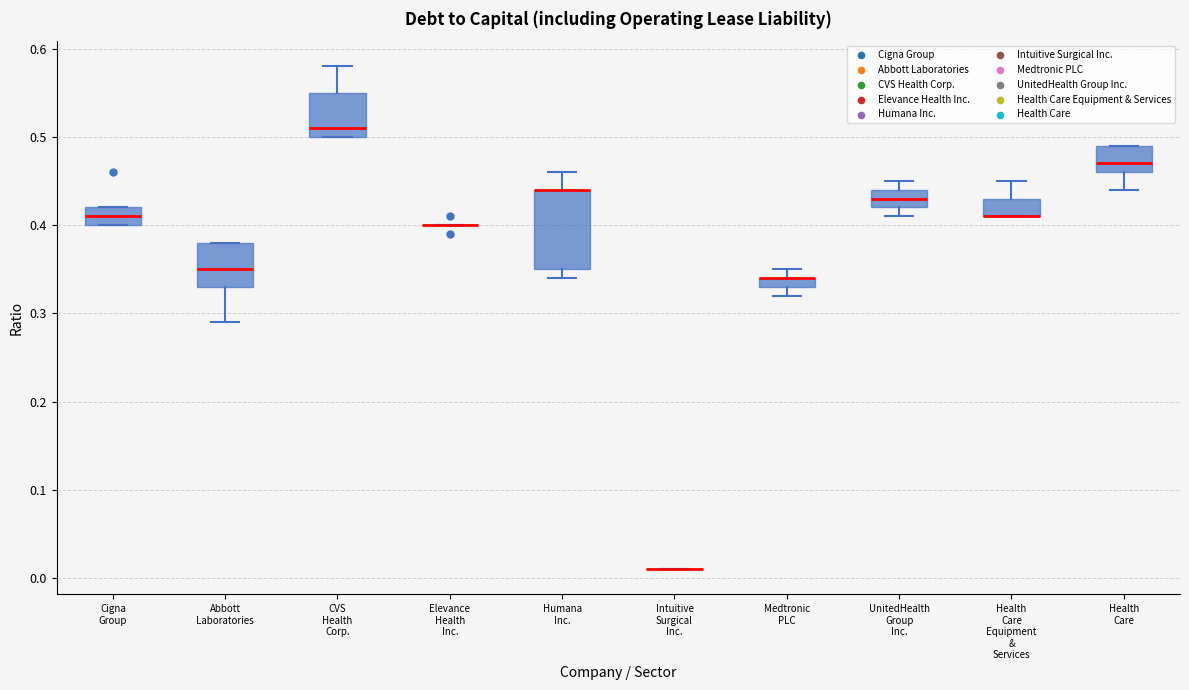

Which box is the tallest, from its lower edge to its upper edge?

Humana Inc.